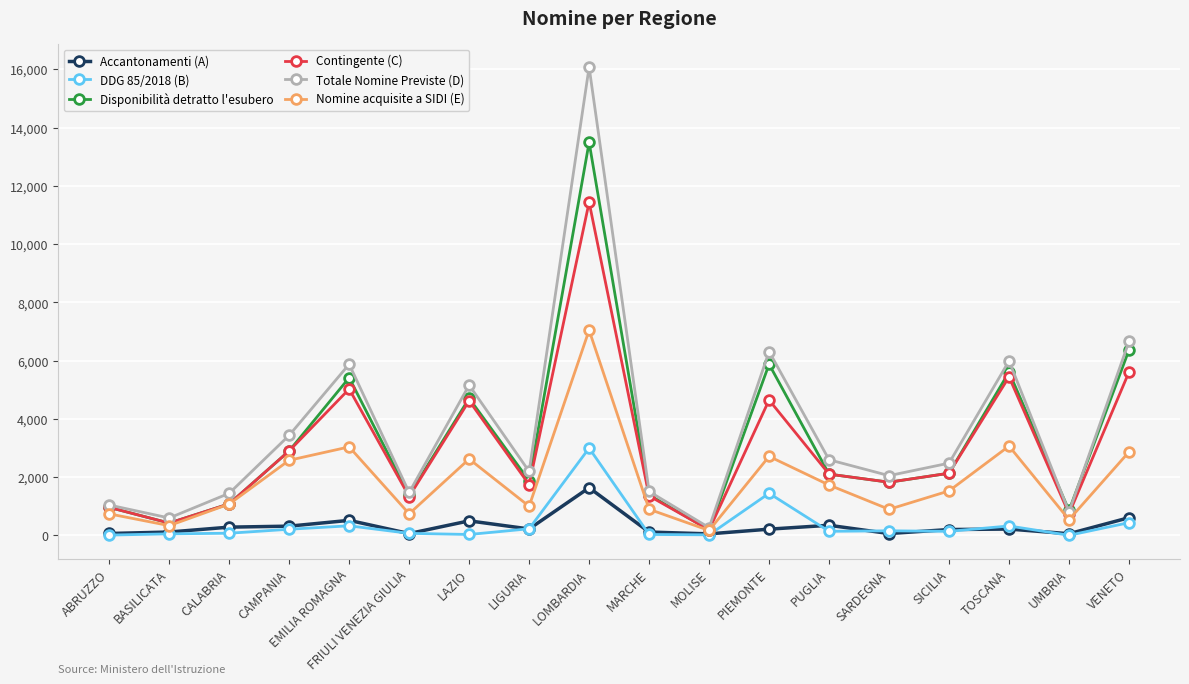

How many interior local peaks does the Nomine acquisite a SIDI (E) series have?

5